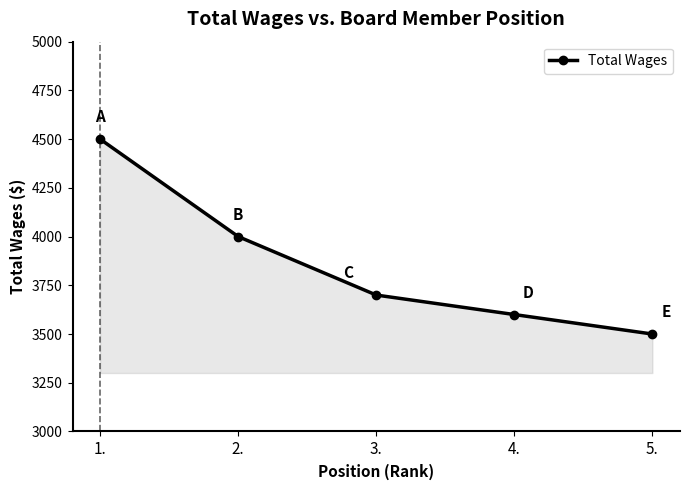

Rank the categories by value from lowest to highest.

5., 4., 3., 2., 1.